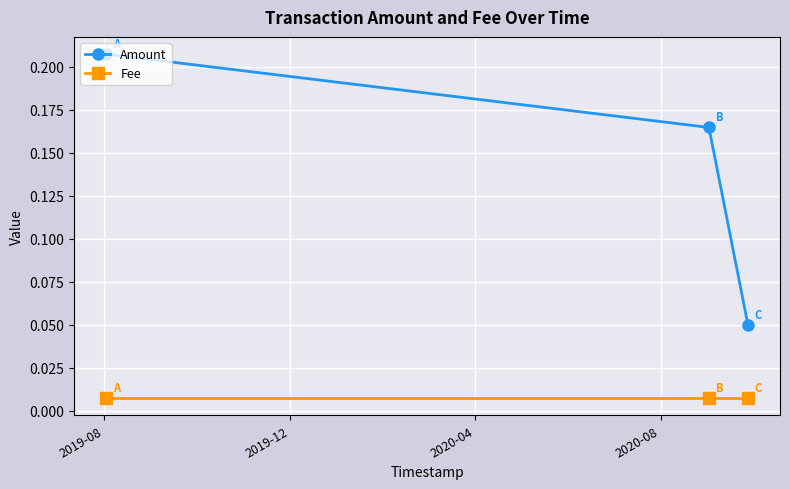

Which series has the largest range (max minus min)?

Amount